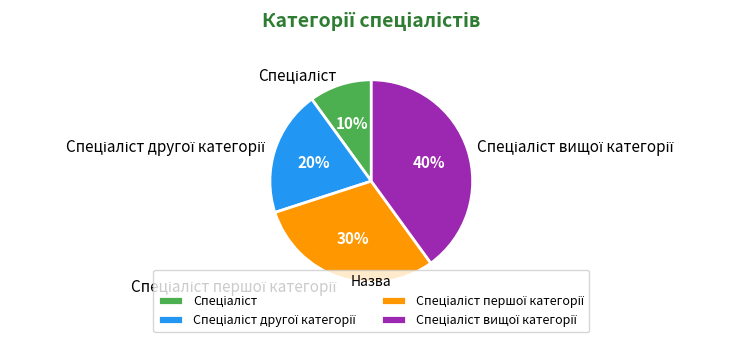

How many segments does this pie chart have?

4